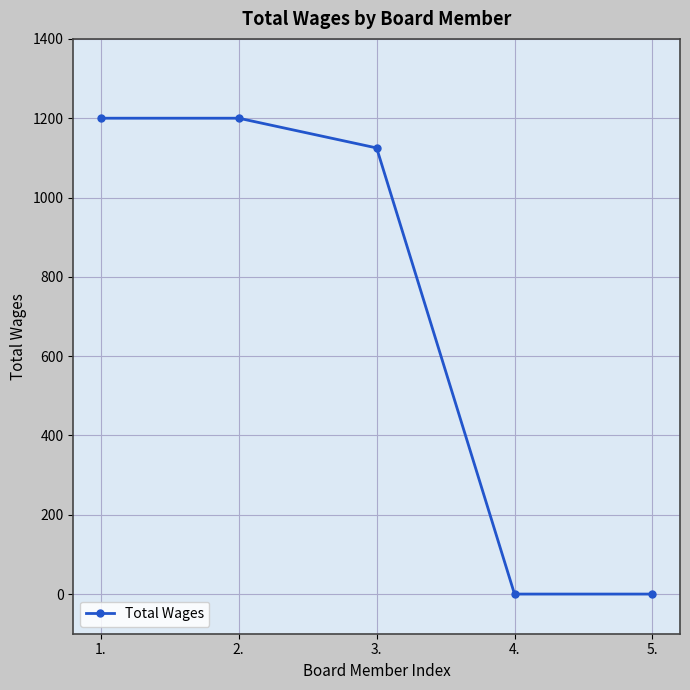

Where does the data first go above 1125?

1.